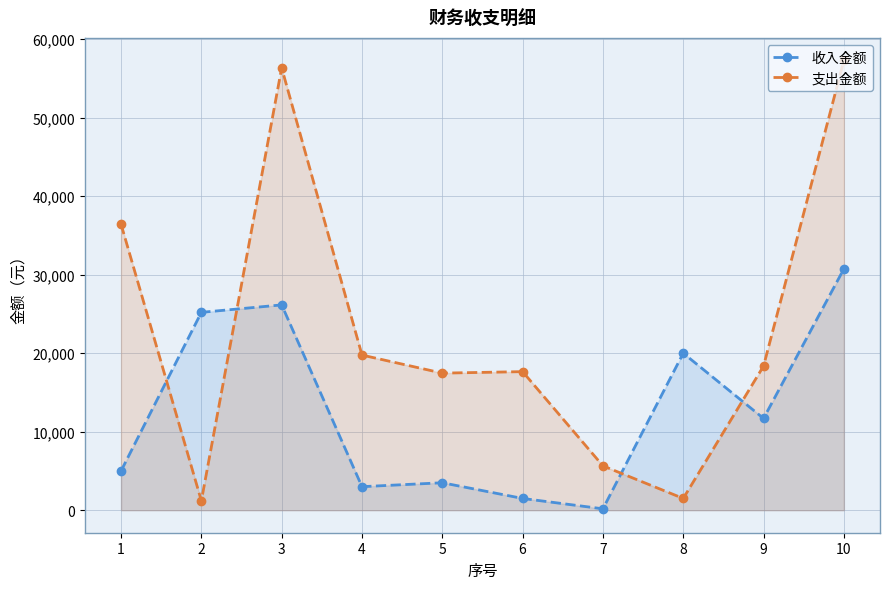

At which category does 收入金额 reach its first local peak?

3